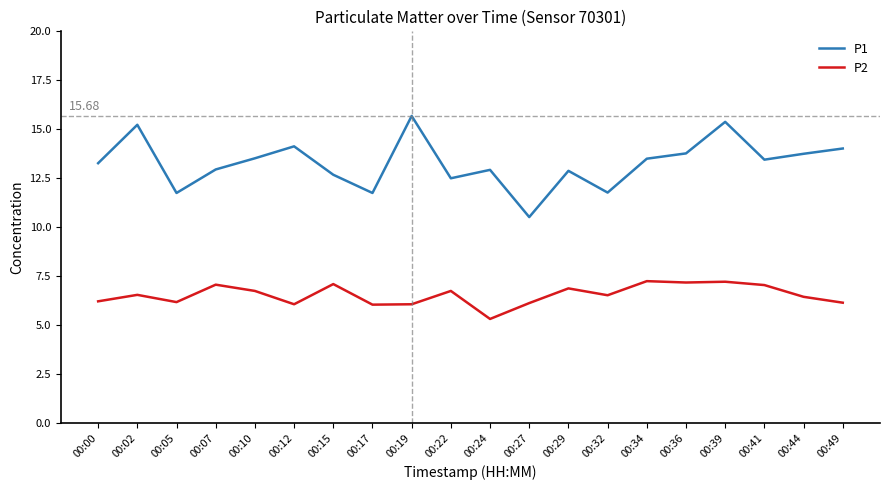

True or false: P2 has more than 0 points higher than both neighbors.

True